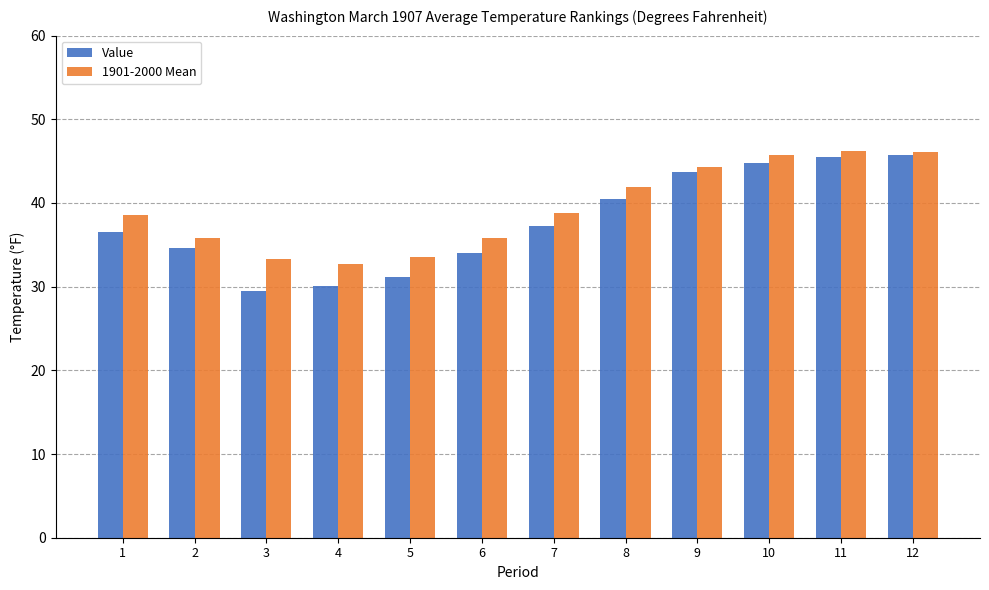

What is the total value across all series at 4?

62.8